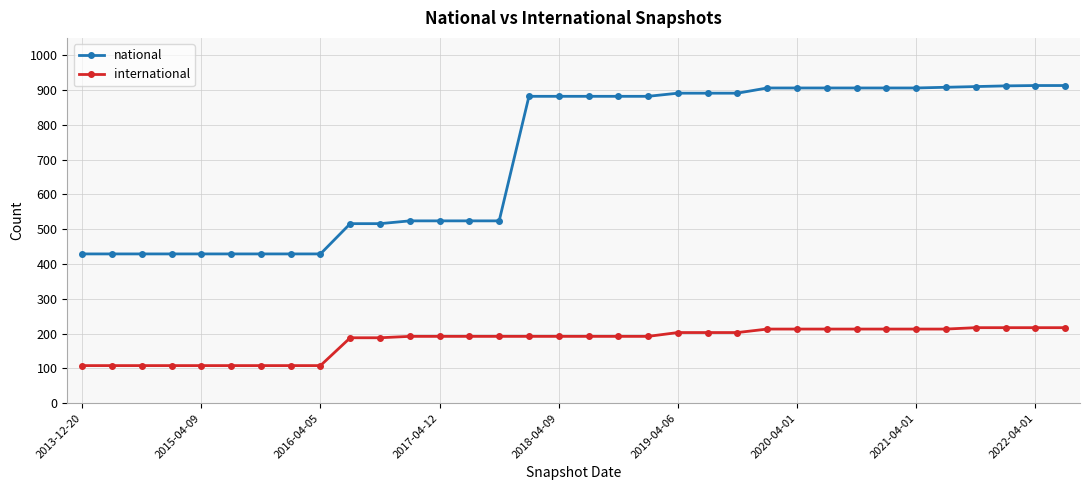

Rank the series by their maximum value, from lowest to highest.

international, national